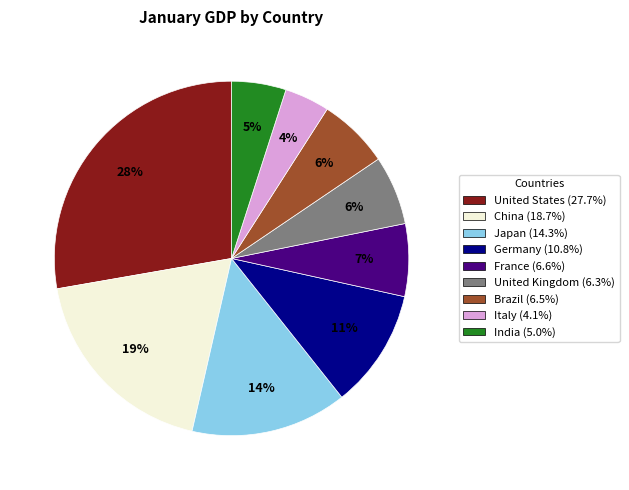

To the nearest percent, what is the combined percentage of India and France?

12%